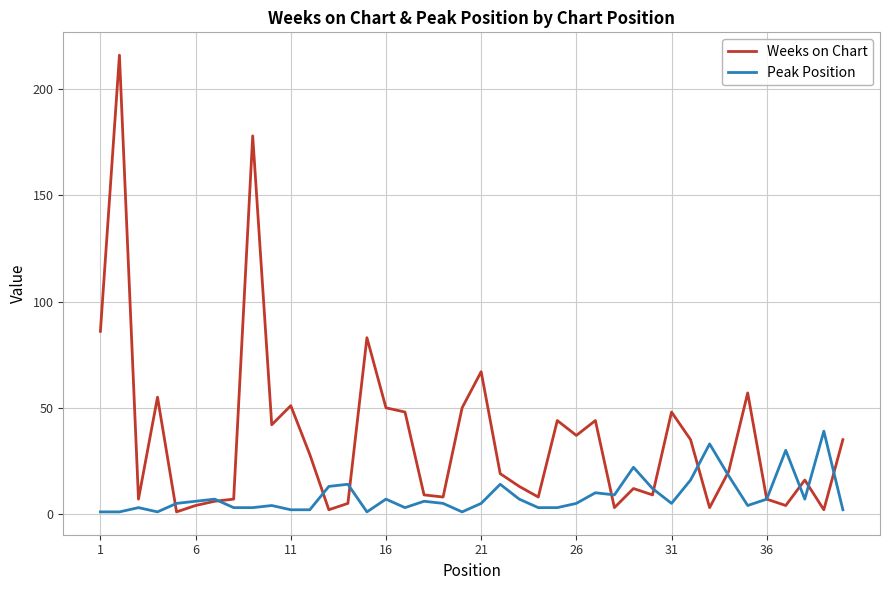

List the series in order of their peak value, lowest first.

Peak Position, Weeks on Chart